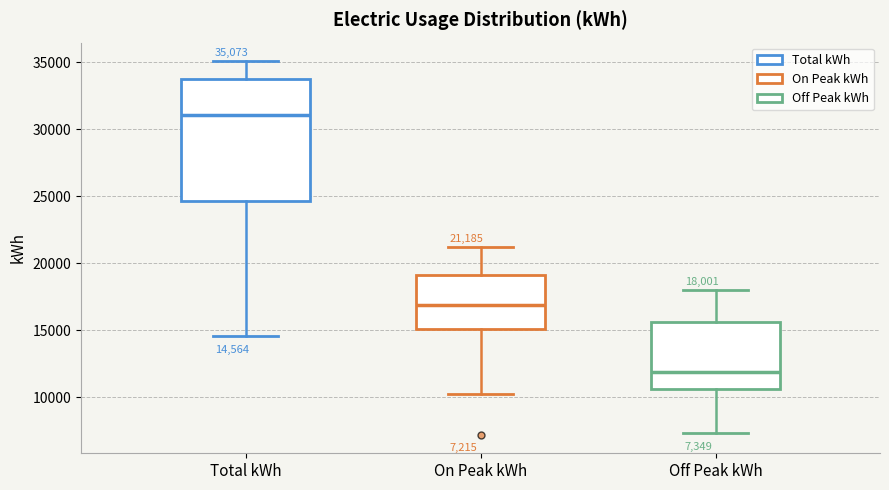

Which box is the tallest, from its lower edge to its upper edge?

Total kWh